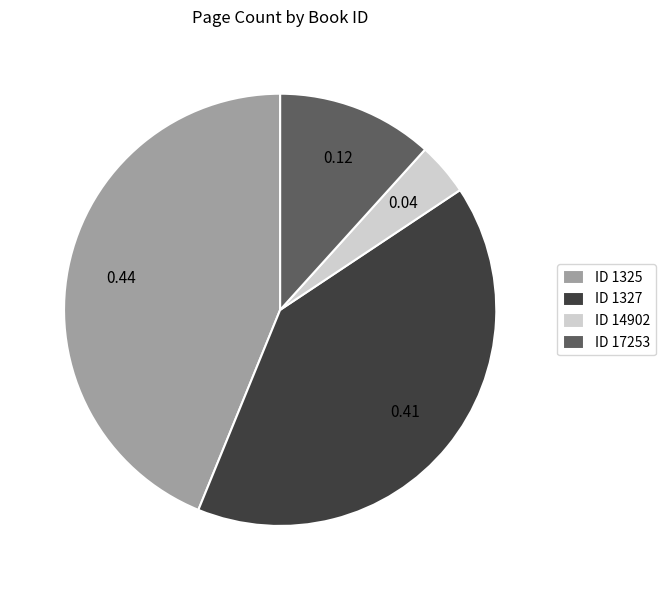

Do ID 1327 and ID 17253 together represent more than half of the pie?

Yes